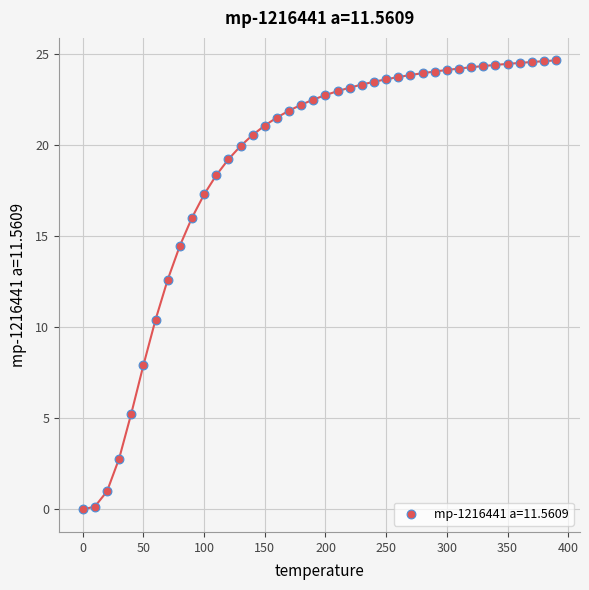

What Y value in the scatter plot is closest to 12?

12.6